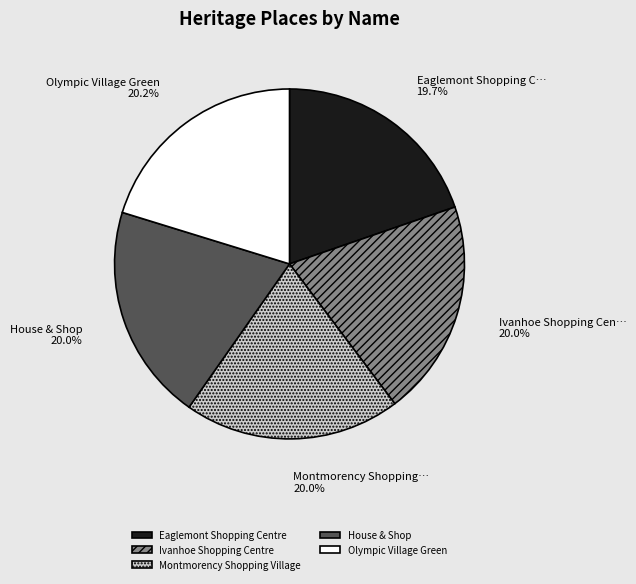

Approximately how many times larger is the value at Ivanhoe Shopping Centre compared to Montmorency Shopping Village?

1.0